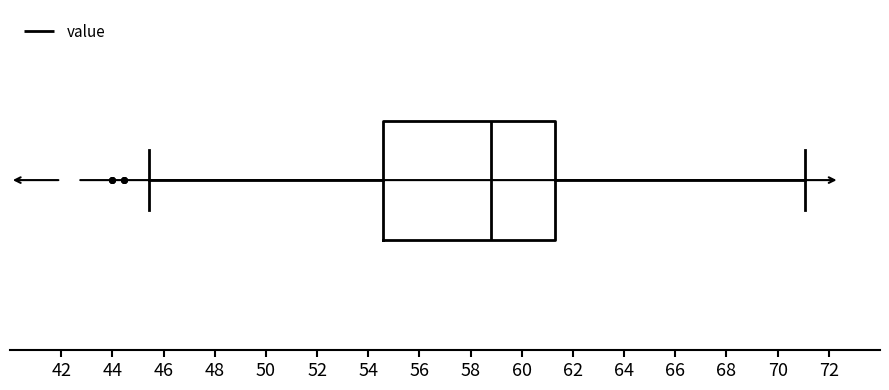

Where is the right edge of the box on the x-axis? The values are not printed on the chart, so give them approximately, as read against the axis.

61.4